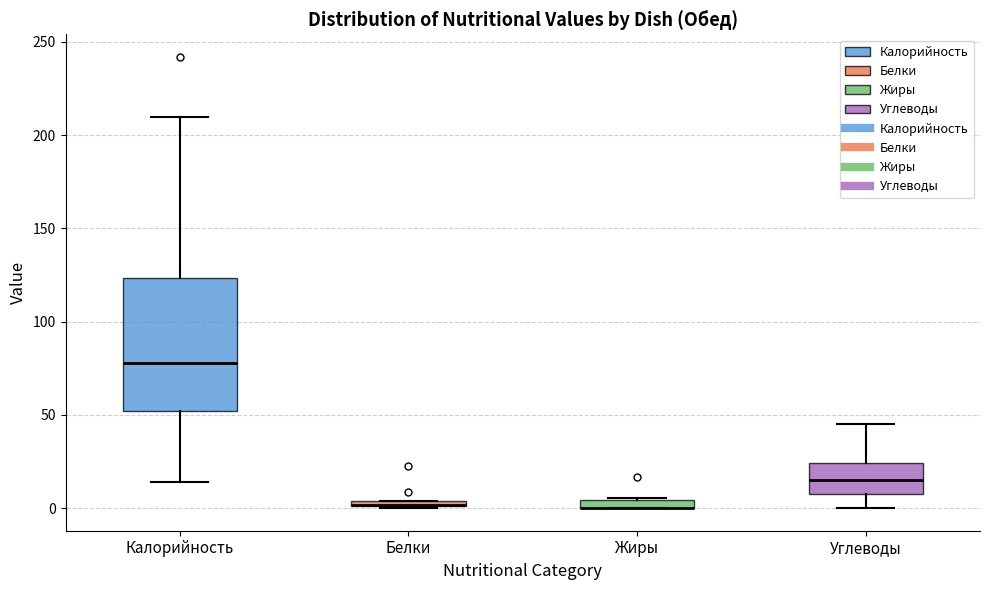

Comparing the boxes themselves (not the whiskers), which one is the tallest?

Калорийность